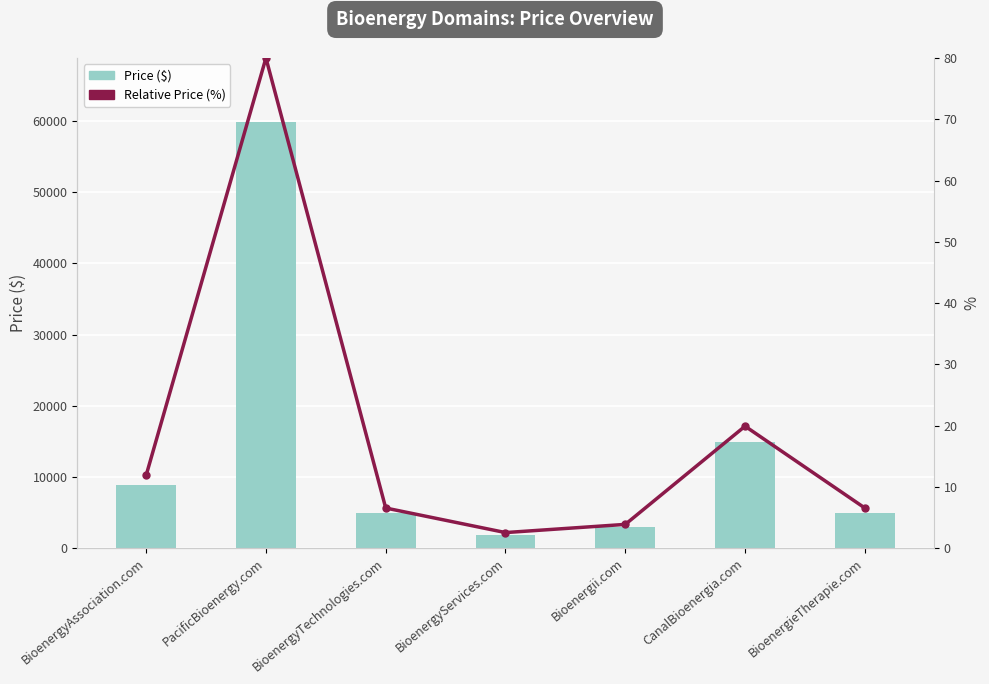

The Relative Price (%) series shows 10.5 at BioenergieTherapie.com. True or false?

False